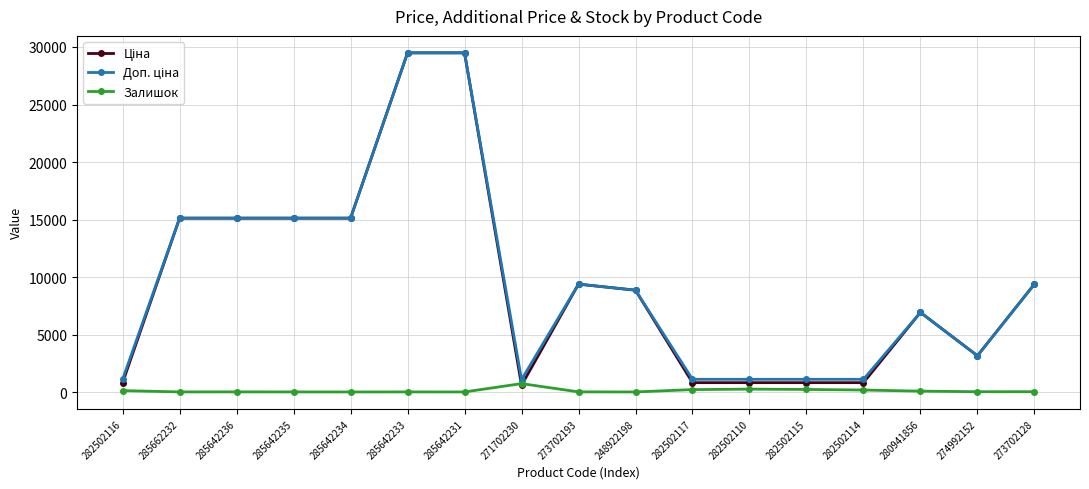

The Залишок series shows 125.0 at 282502116. True or false?

True